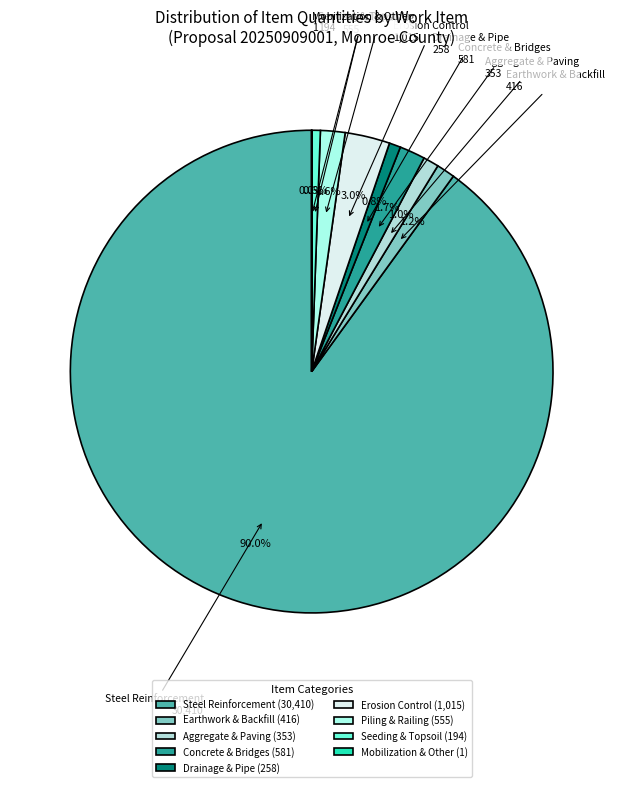

Which has a higher value, Aggregate & Paving or Piling & Railing?

Piling & Railing